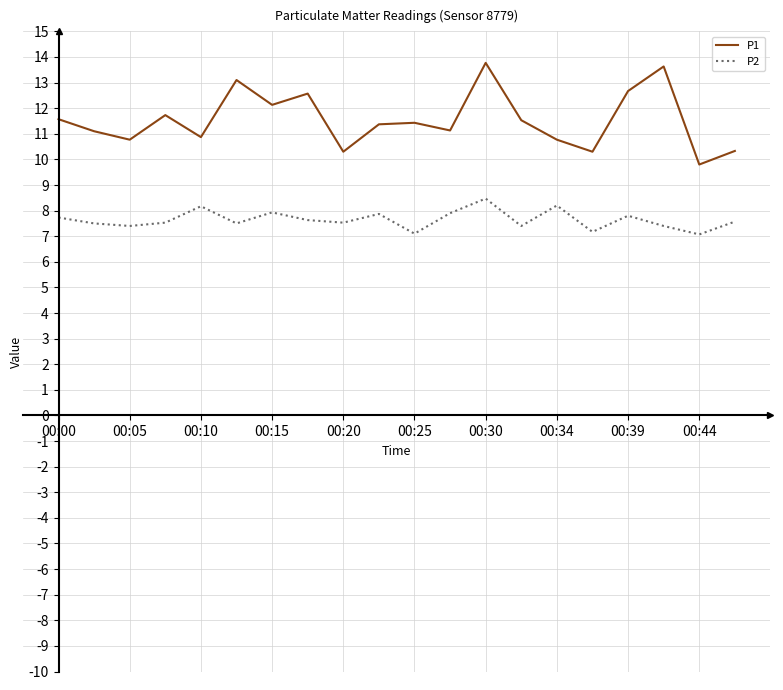

Which series has the largest range (max minus min)?

P1